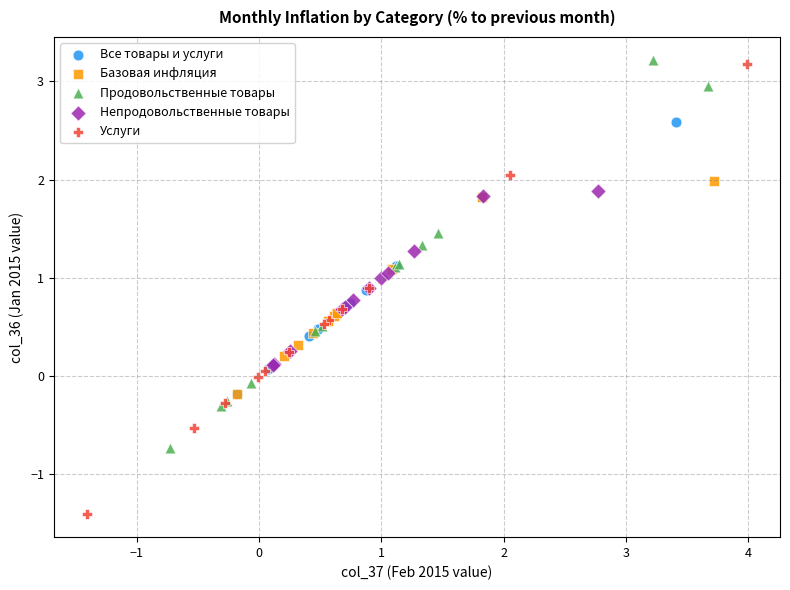

What are all the series names shown in the legend?

Все товары и услуги, Базовая инфляция, Продовольственные товары, Непродовольственные товары, Услуги